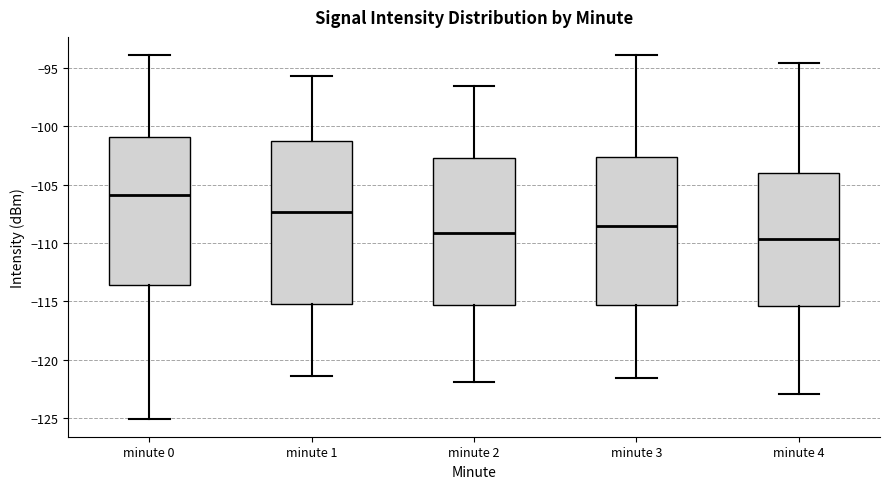

Reading left to right, read every box against the y-axis: the position of its median line, the range the box covers, and the ends of its whiskers. The values are not printed on the chart, so give them approximately, as read against the axis.

minute 0: median -106.0, box -113.5 to -101.0, whiskers -125.0 to -94.0
minute 1: median -107.5, box -115.0 to -101.0, whiskers -121.5 to -95.5
minute 2: median -109.0, box -115.5 to -102.5, whiskers -122.0 to -96.5
minute 3: median -108.5, box -115.5 to -102.5, whiskers -121.5 to -94.0
minute 4: median -109.5, box -115.5 to -104.0, whiskers -123.0 to -94.5